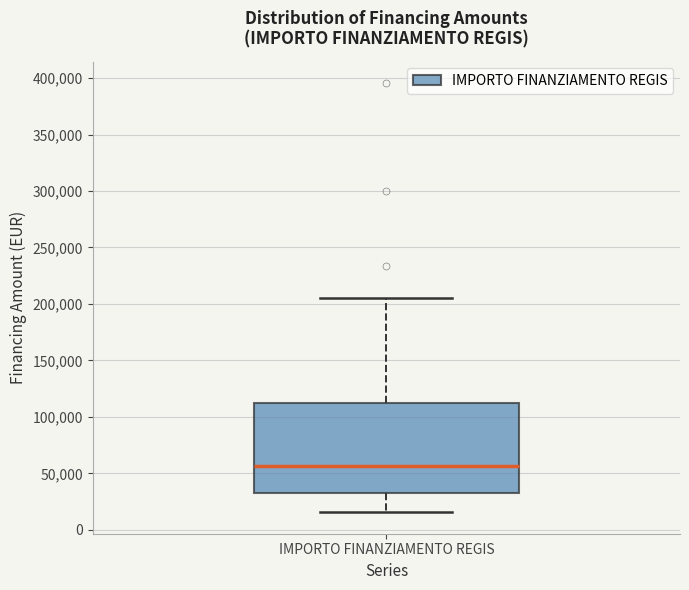

Where does the upper whisker of the box for IMPORTO FINANZIAMENTO REGIS end on the y-axis? The values are not printed on the chart, so give them approximately, as read against the axis.

205000